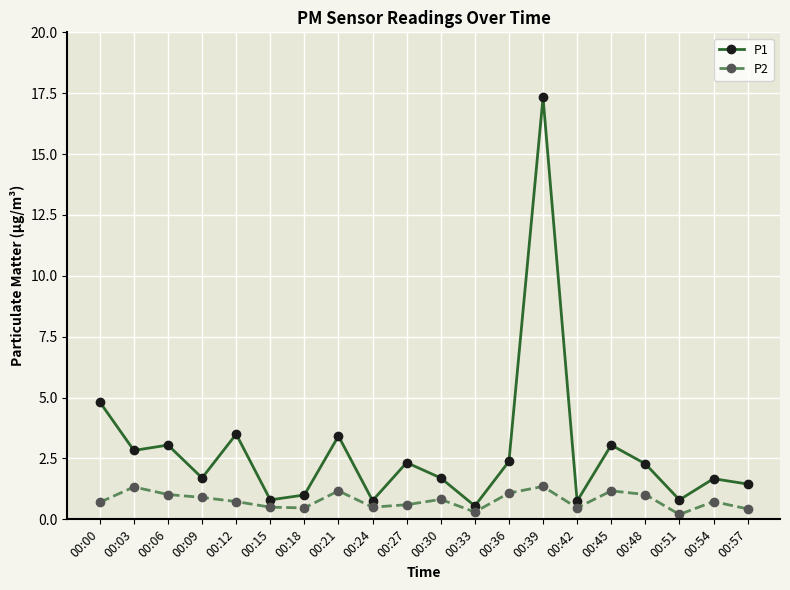

True or false: P1 has a value of 1.7 at 00:54.

True